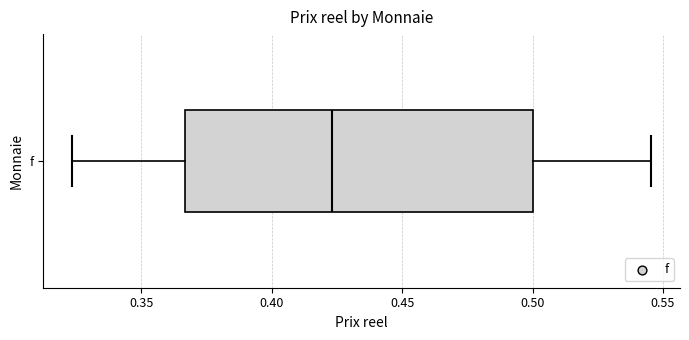

Where does the right whisker of the box for f end on the x-axis? The values are not printed on the chart, so give them approximately, as read against the axis.

0.545